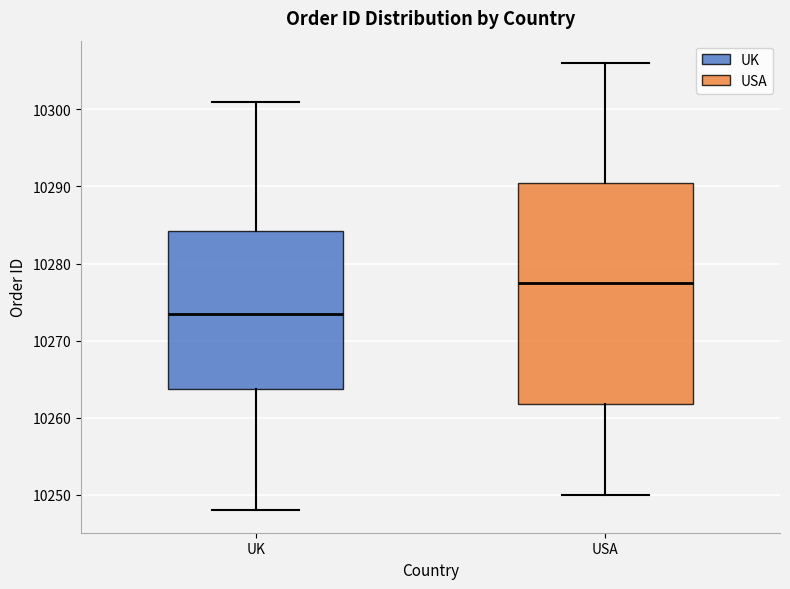

Which box's median line is the highest?

USA